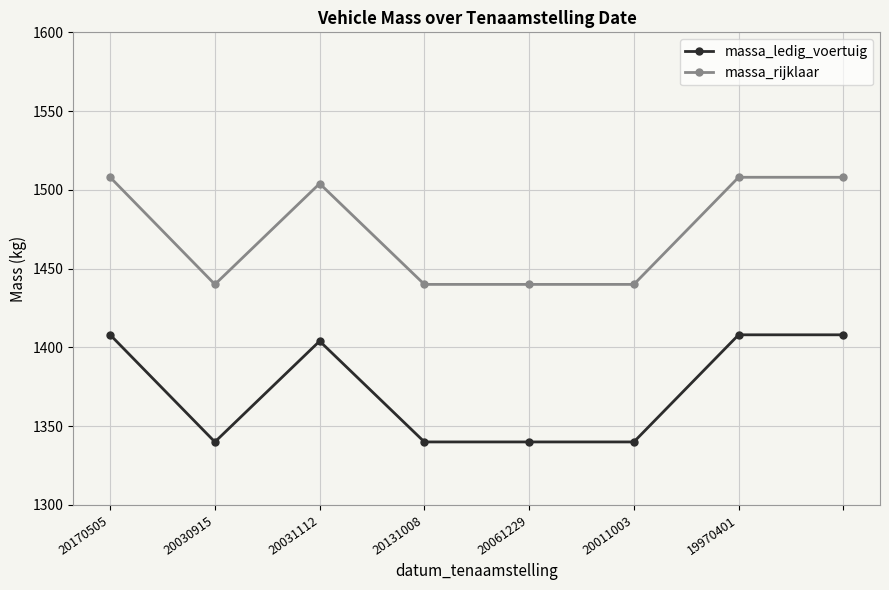

Rank the series by their average value, from highest to lowest.

massa_rijklaar, massa_ledig_voertuig